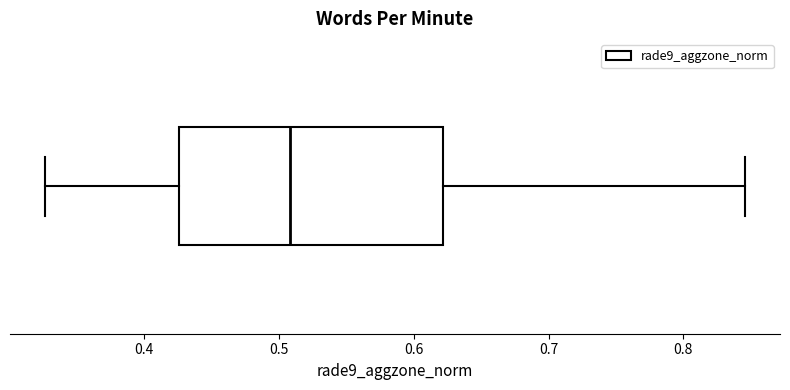

Where does the left whisker of the box end on the x-axis? The values are not printed on the chart, so give them approximately, as read against the axis.

0.33